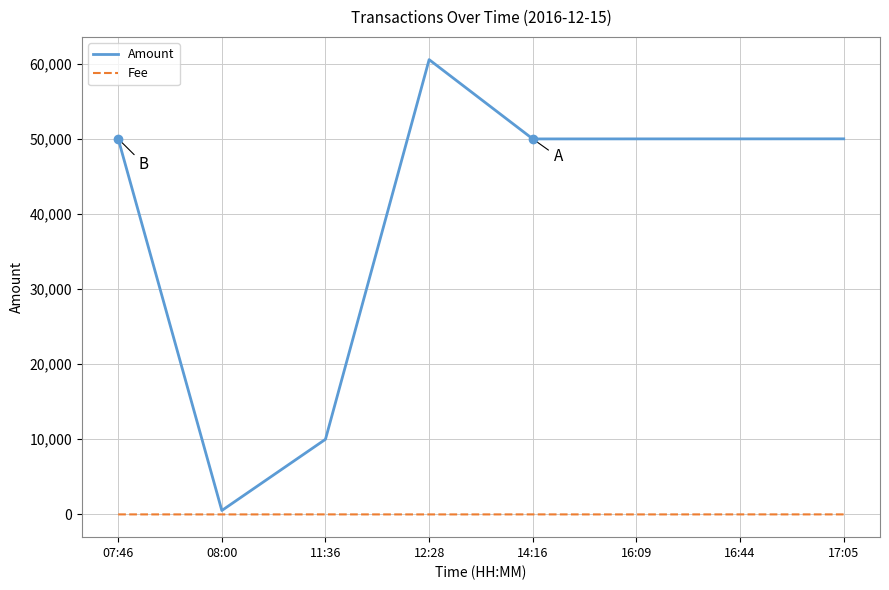

The value of Fee at 12:28 is 1. True or false?

True